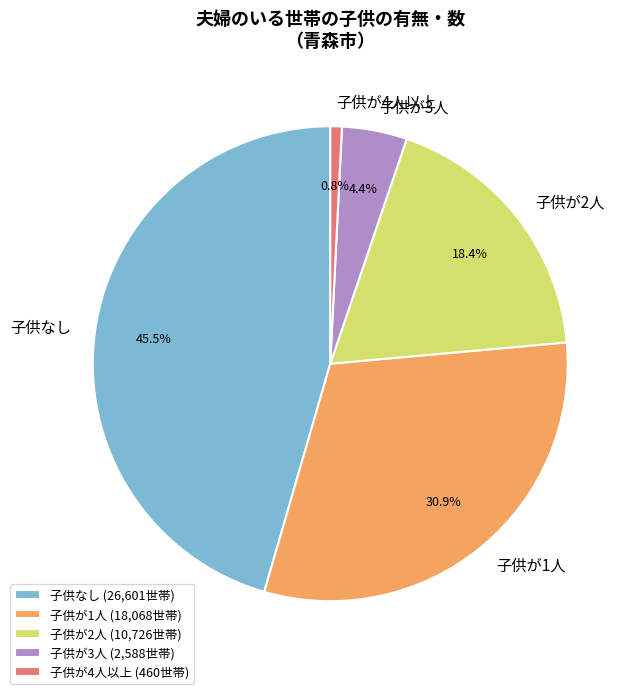

Does 子供が4人以上 (460世帯) represent more than half of the total?

No